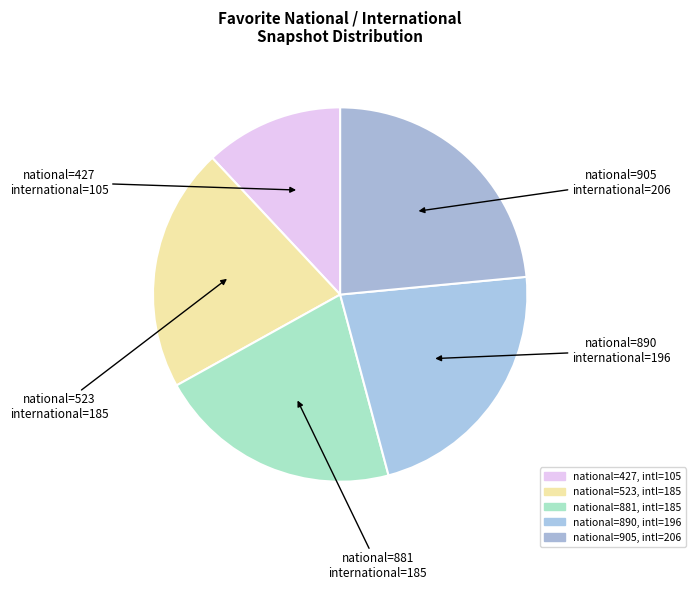

How many segments does this pie chart have?

5